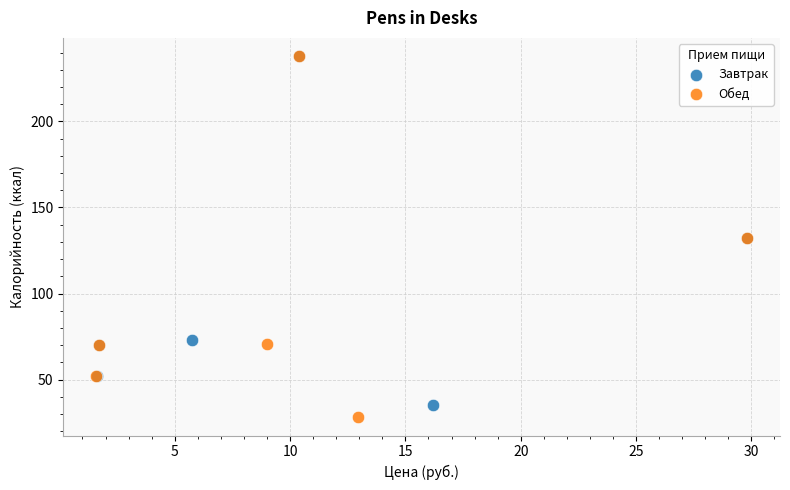

Which series has the widest spread of Y values?

Обед